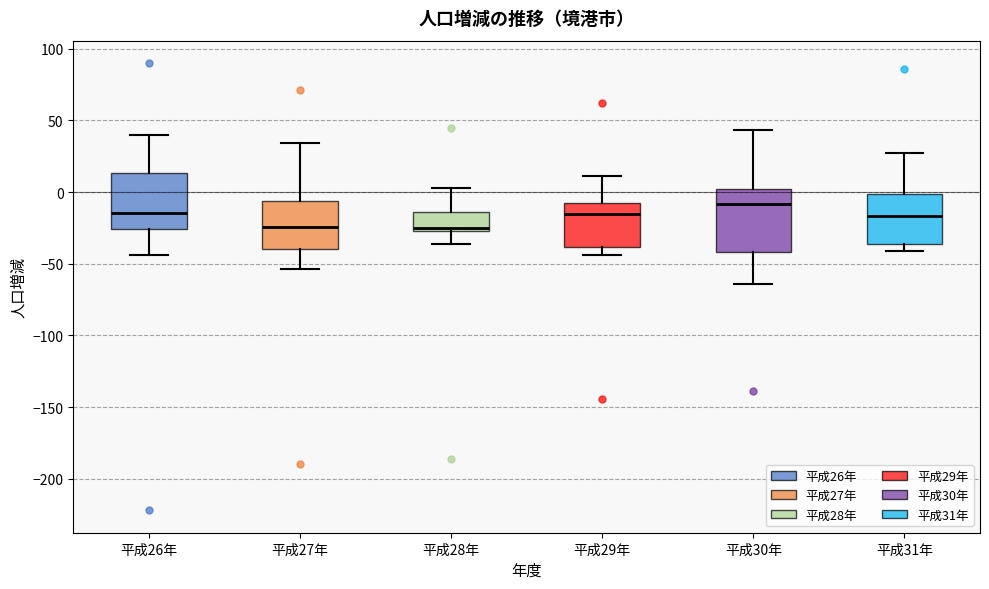

Reading left to right, read every box against the y-axis: the position of its median line, the range the box covers, and the ends of its whiskers. The values are not printed on the chart, so give them approximately, as read against the axis.

平成26年: median -15, box -25 to 15, whiskers -45 to 40
平成27年: median -25, box -40 to -5, whiskers -55 to 35
平成28年: median -25 (just above the box's lower edge), box -25 to -15, whiskers -35 to 5
平成29年: median -15, box -40 to -5, whiskers -45 to 10
平成30年: median -10, box -40 to 0, whiskers -65 to 45
平成31年: median -15, box -35 to 0, whiskers -40 to 25